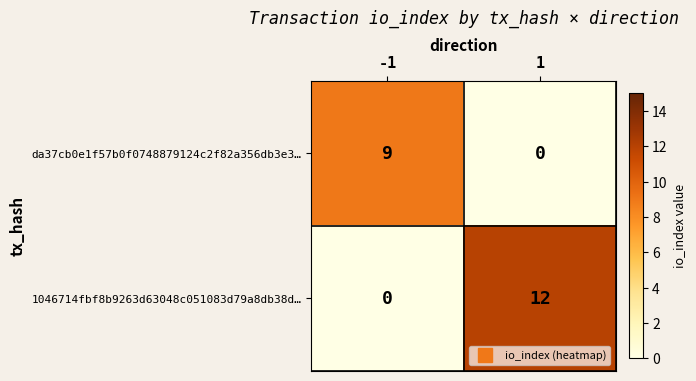

Is it true that 1046714fbf8b9263d63048c051083d79a8db38d… equals 0 at -1?

True